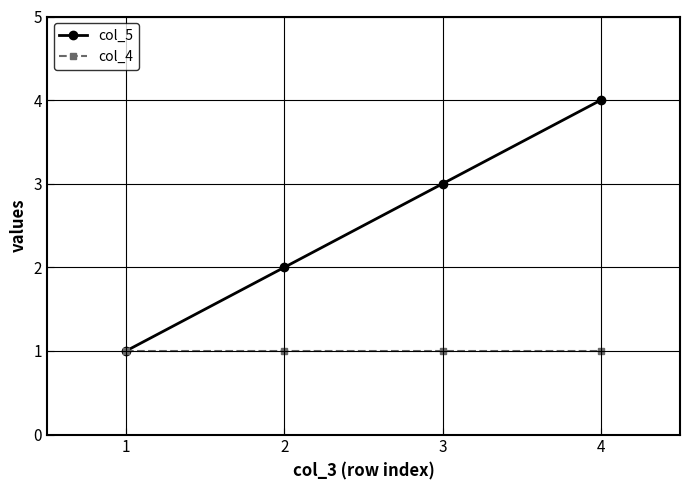

What is the greatest value displayed?

4